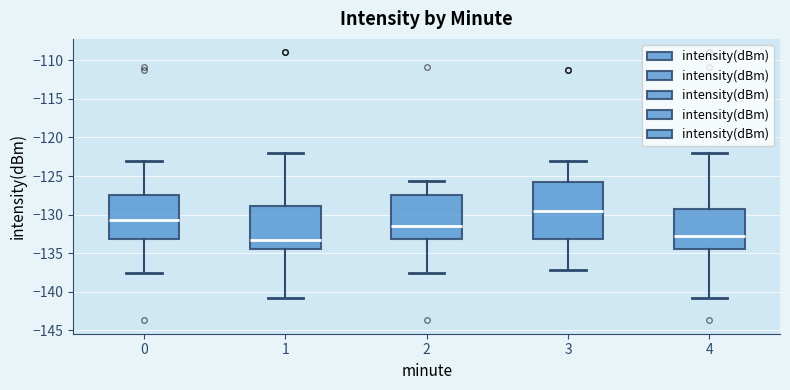

Reading left to right, read every box against the y-axis: the position of its median line, the range the box covers, and the ends of its whiskers. The values are not printed on the chart, so give them approximately, as read against the axis.

0: median -130.5, box -133.0 to -127.5, whiskers -137.5 to -123.0
1: median -133.5, box -134.5 to -129.0, whiskers -141.0 to -122.0
2: median -131.5, box -133.0 to -127.5, whiskers -137.5 to -125.5
3: median -129.5, box -133.0 to -126.0, whiskers -137.0 to -123.0
4: median -133.0, box -134.5 to -129.5, whiskers -141.0 to -122.0